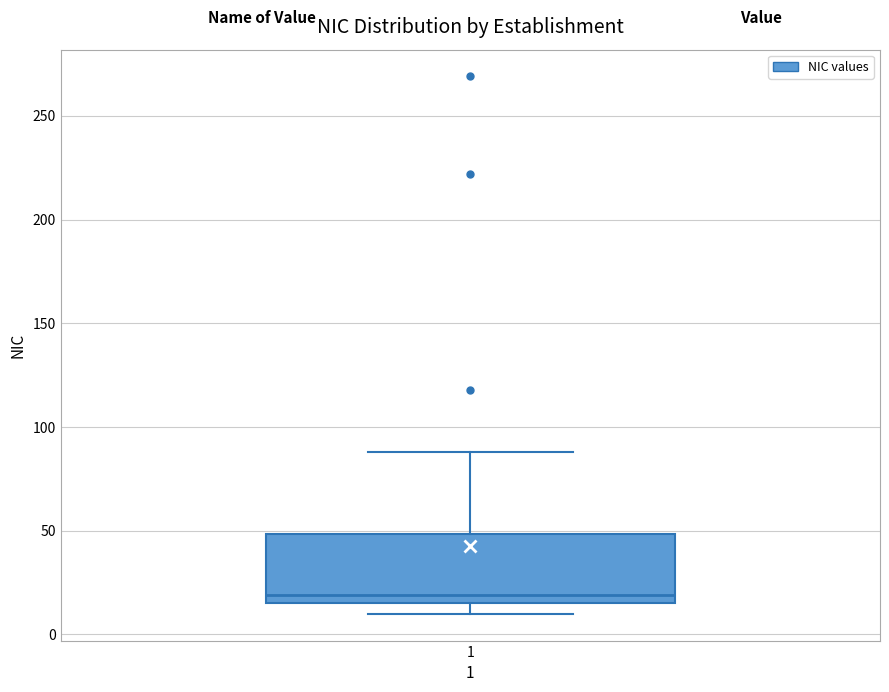

Where is the lower edge of the box at x = 1 on the y-axis? The values are not printed on the chart, so give them approximately, as read against the axis.

15